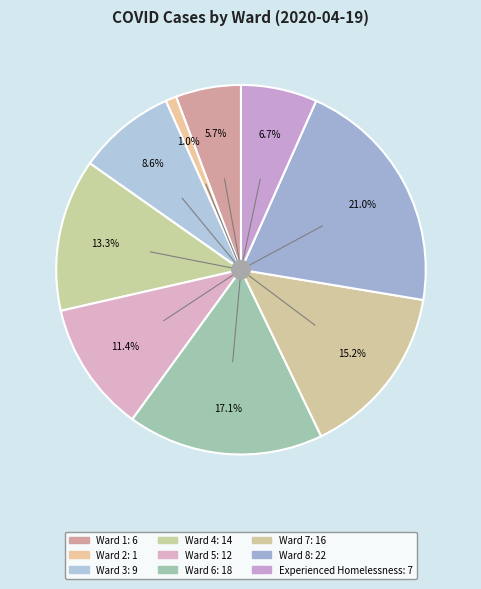

How many segments does this pie chart have?

9